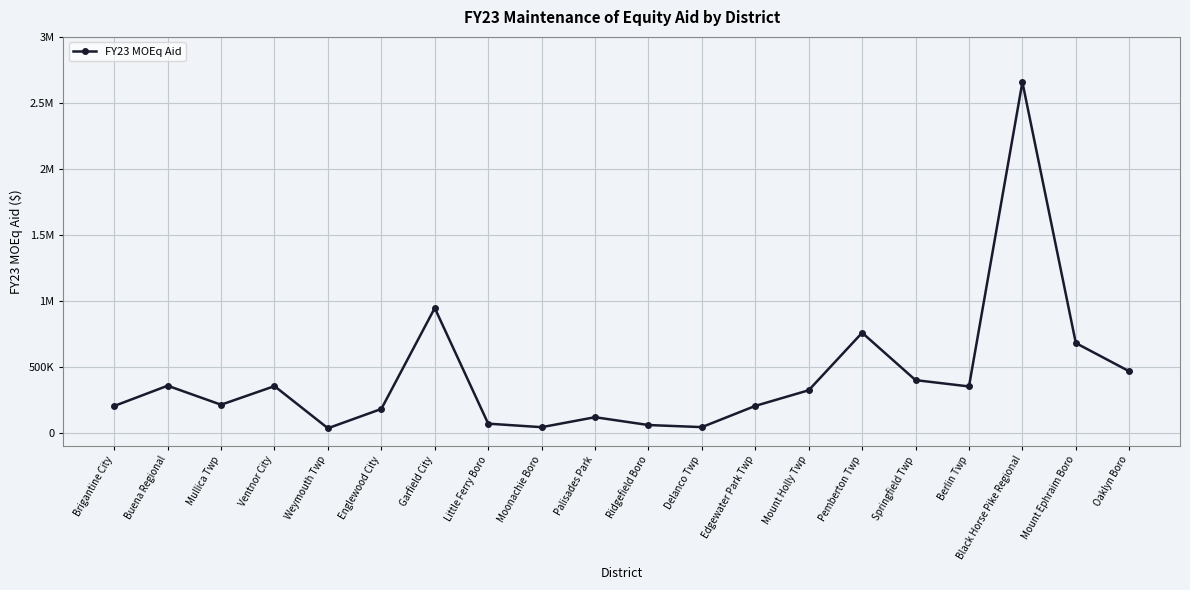

Rank the categories by value from lowest to highest.

Weymouth Twp, Moonachie Boro, Delanco Twp, Ridgefield Boro, Little Ferry Boro, Palisades Park, Englewood City, Brigantine City, Edgewater Park Twp, Mullica Twp, Mount Holly Twp, Berlin Twp, Ventnor City, Buena Regional, Springfield Twp, Oaklyn Boro, Mount Ephraim Boro, Pemberton Twp, Garfield City, Black Horse Pike Regional